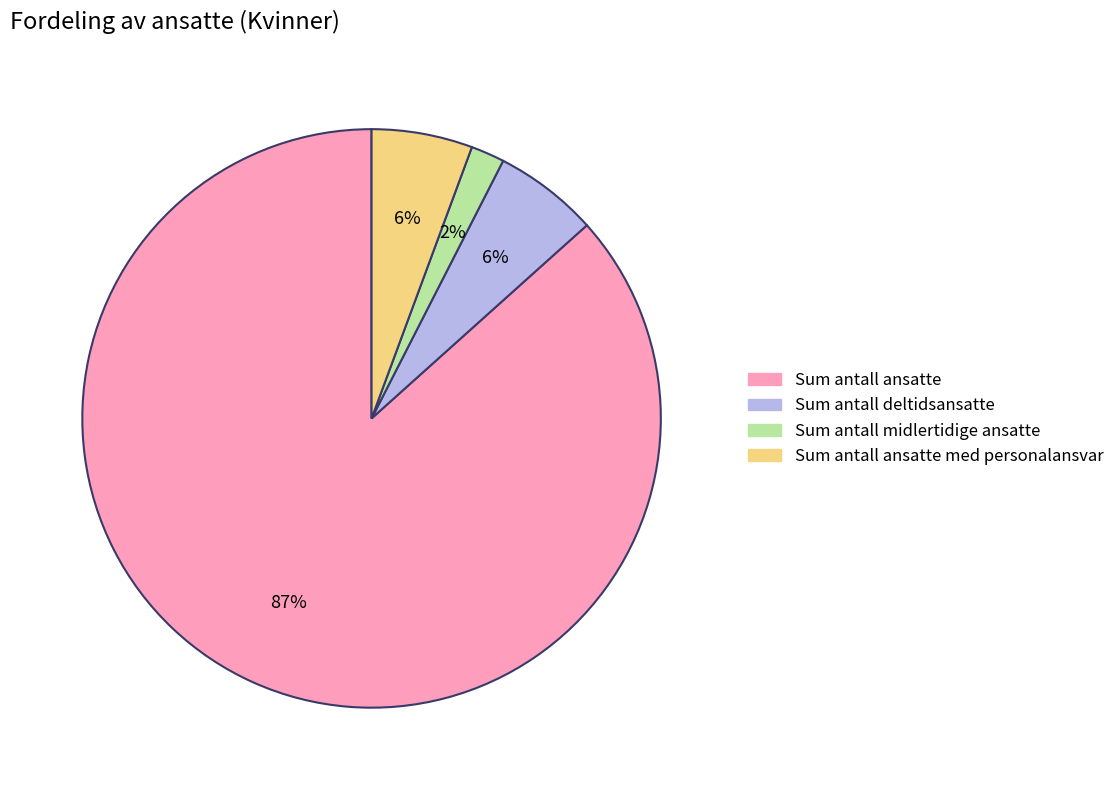

Is there any slice that represents more than half of the pie?

Yes